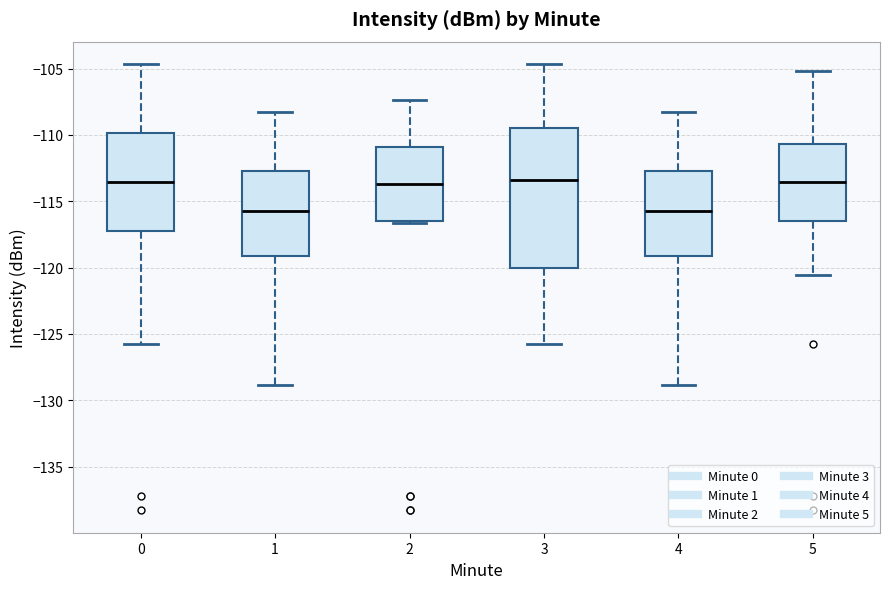

Where does the lower whisker of the box at x = 1 end on the y-axis? The values are not printed on the chart, so give them approximately, as read against the axis.

-129.0